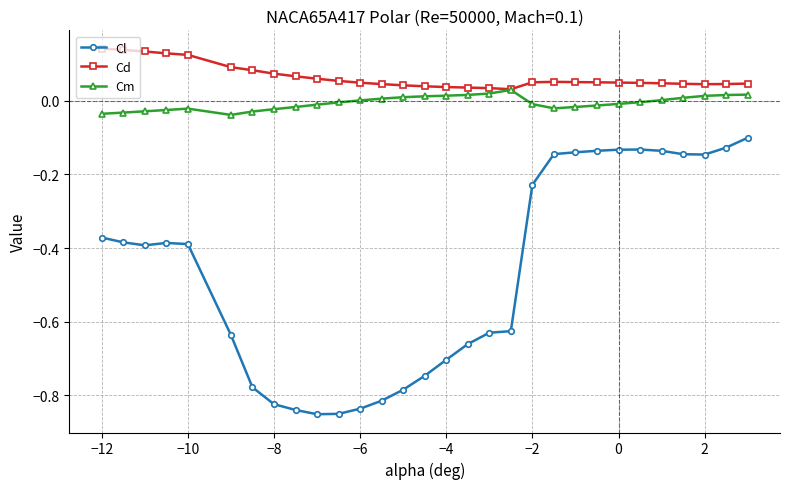

Does the chart have visible grid lines?

Yes